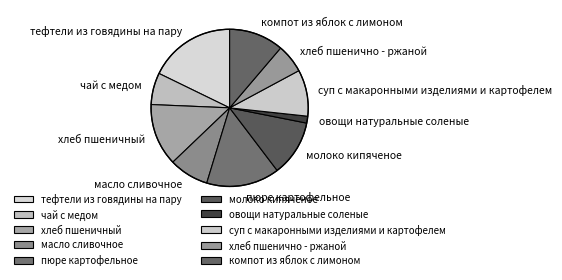

How many segments does this pie chart have?

10